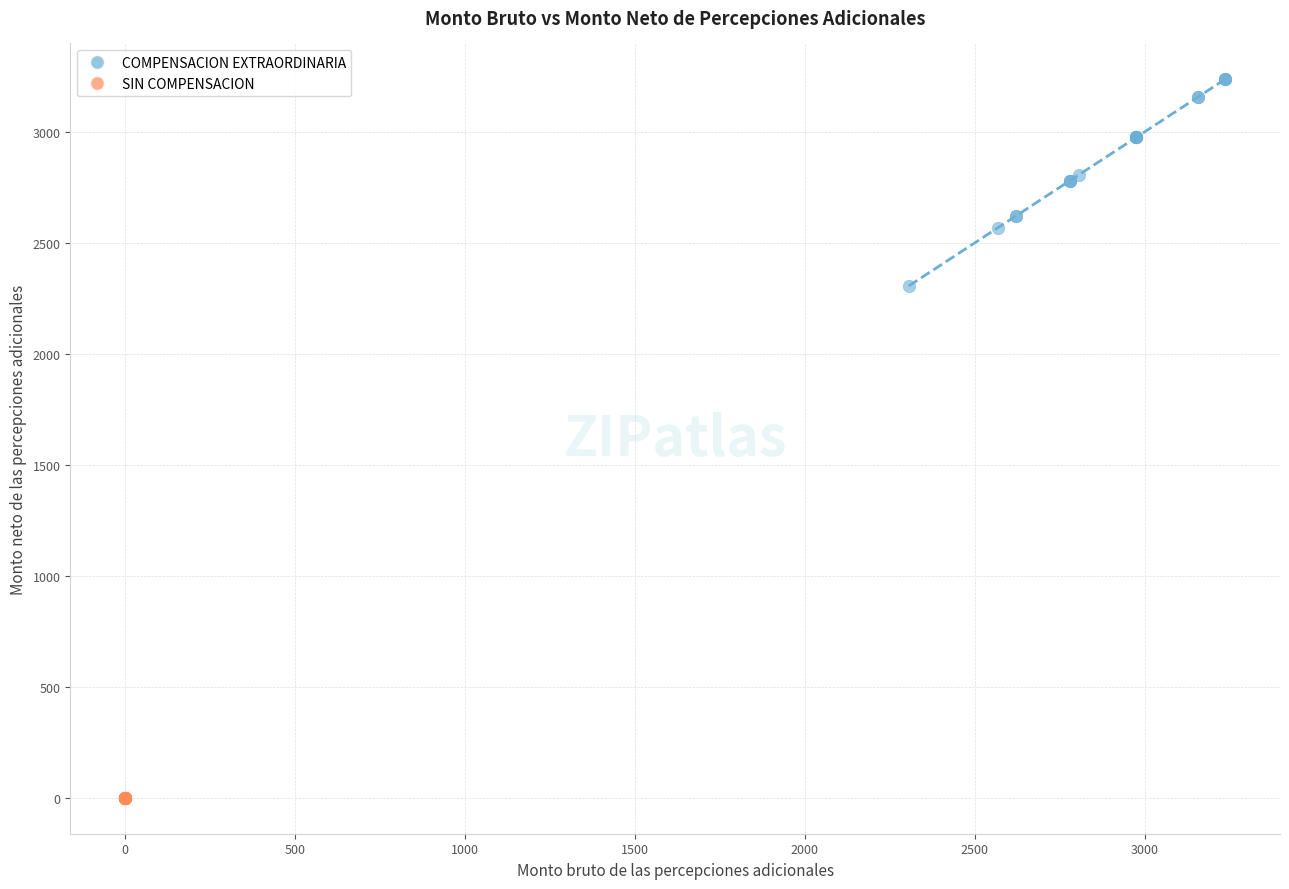

What are all the series names shown in the legend?

COMPENSACION EXTRAORDINARIA, SIN COMPENSACION